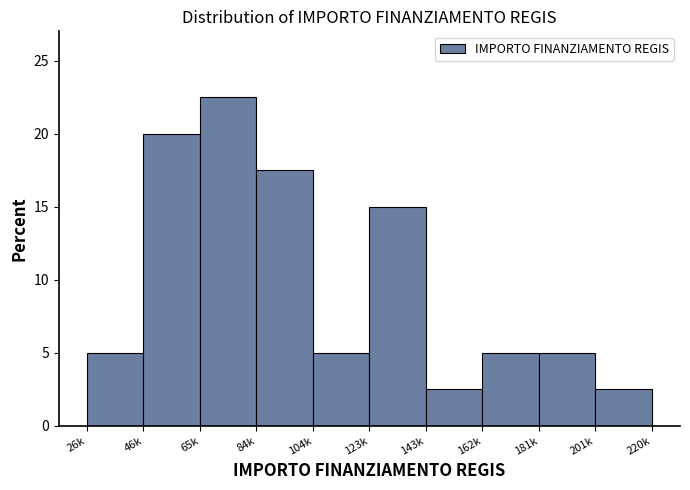

Reading left to right, what are all the values shown in this chart?

26k=5.0	46k=20.0	65k=22.5	84k=17.5	104k=5.0	123k=15.0	143k=2.5	162k=5.0	181k=5.0	201k=2.5